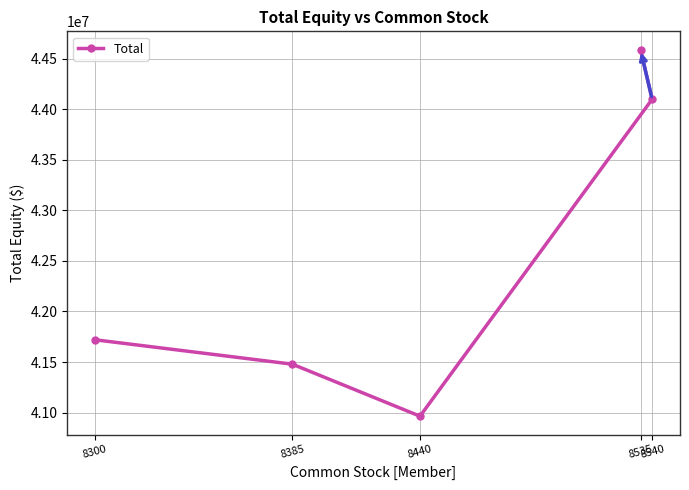

Rank the categories by value from lowest to highest.

8440, 8385, 8300, 8540, 8535